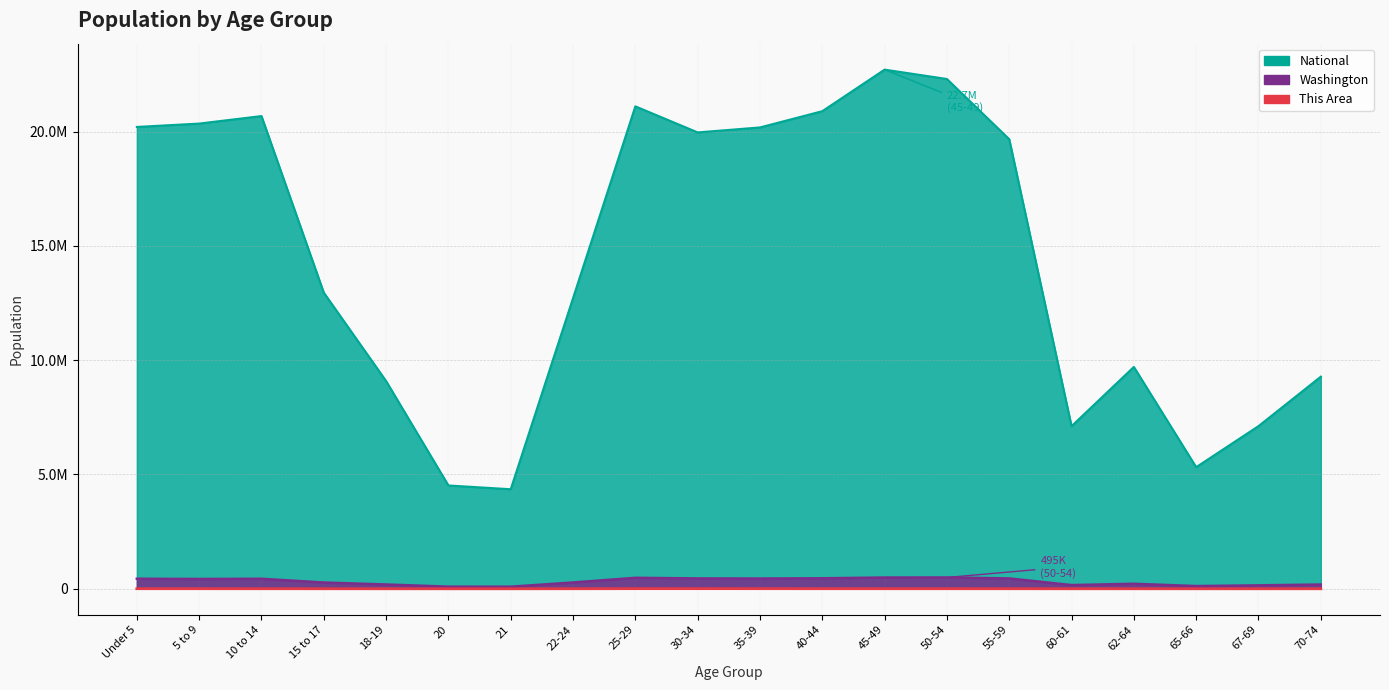

Does the chart have visible grid lines?

Yes